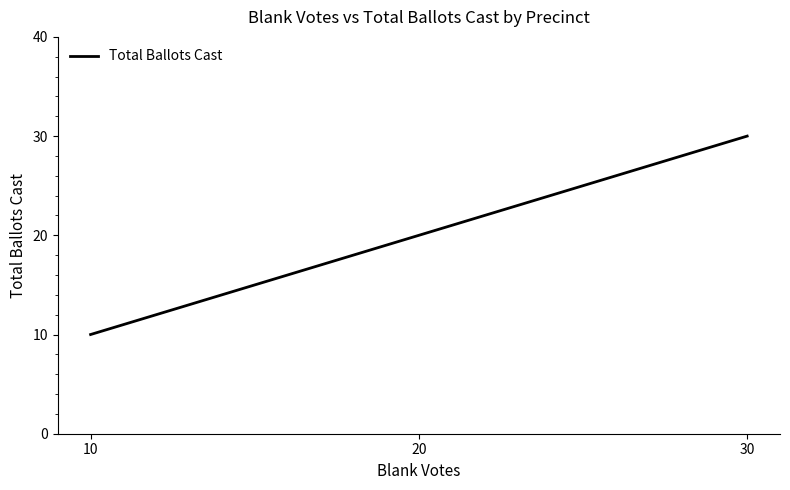

Approximately how many times larger is the value at 20 compared to 30?

0.7